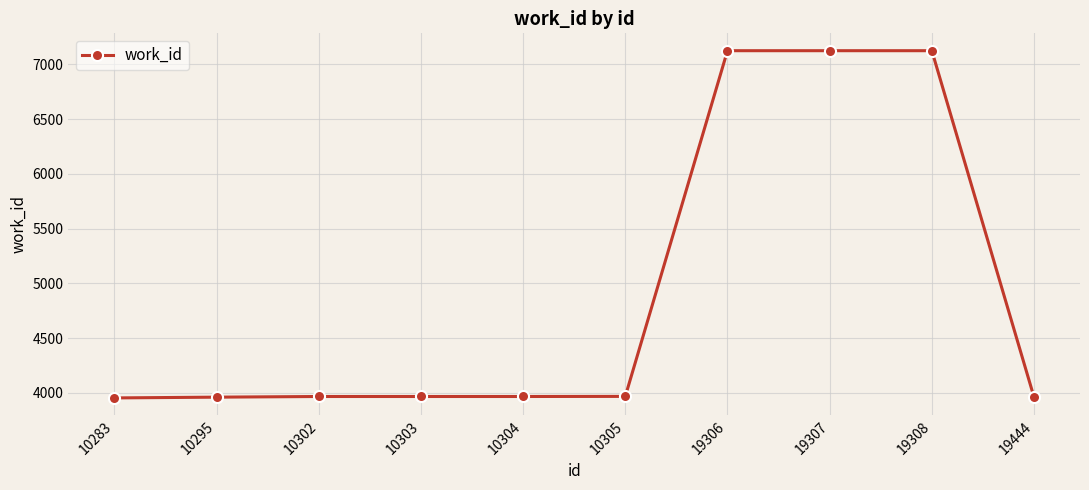

What is the change in value from 10295 to 19306?

+3162